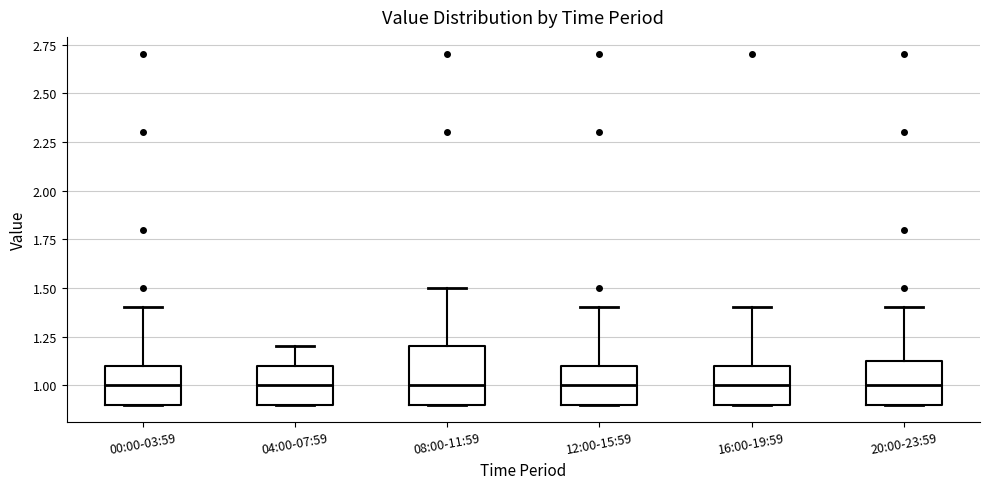

Where is the upper edge of the box for 12:00-15:59 on the y-axis? The values are not printed on the chart, so give them approximately, as read against the axis.

1.10